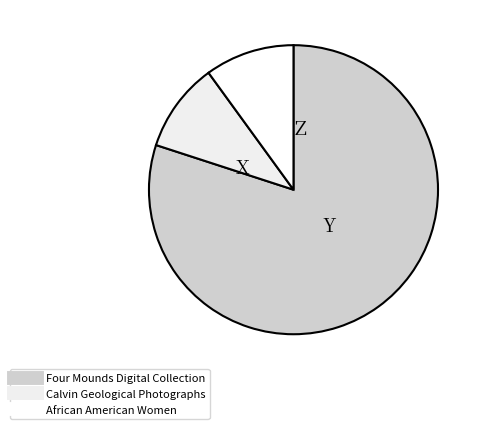

How many slices are in this pie chart?

3